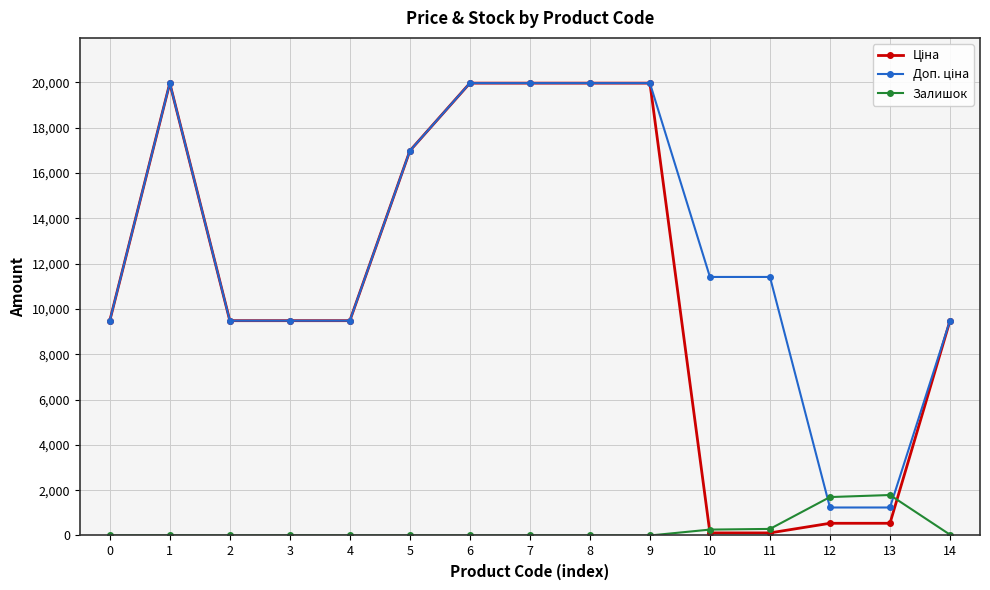

What is the maximum value for Залишок?

1786.0